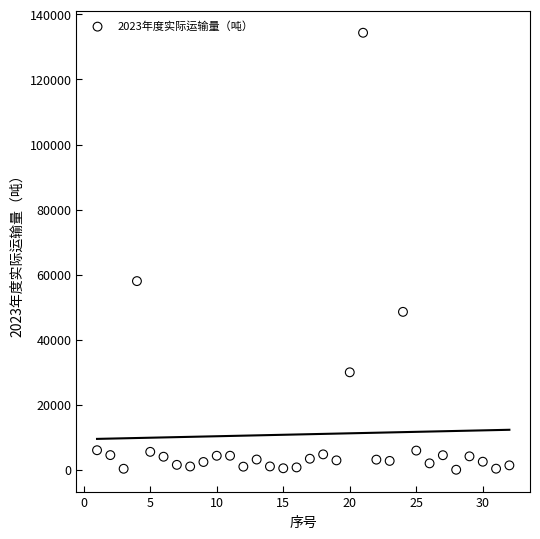

What is the range of X values (max minus min)?

31.0